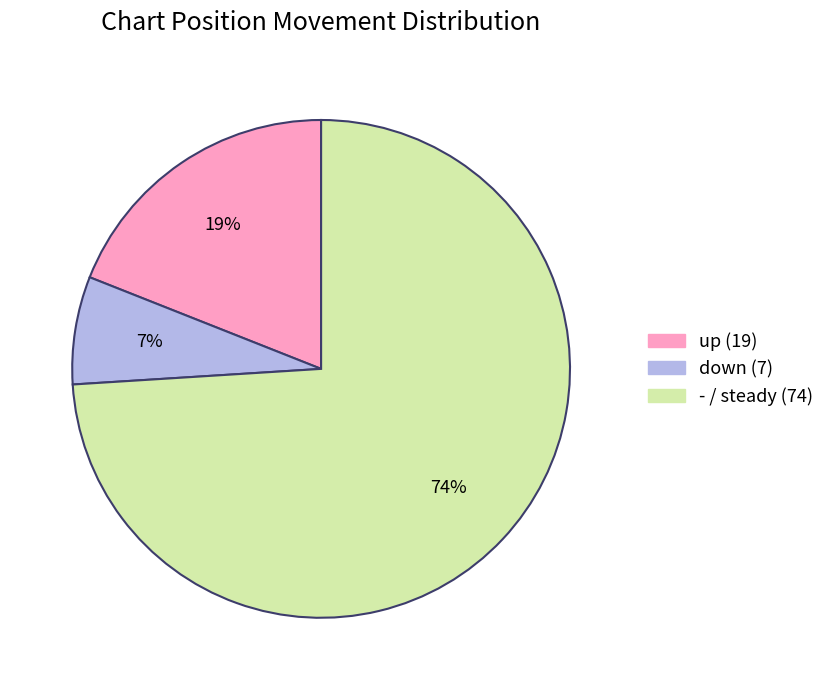

Do down and - together represent more than half of the pie?

Yes